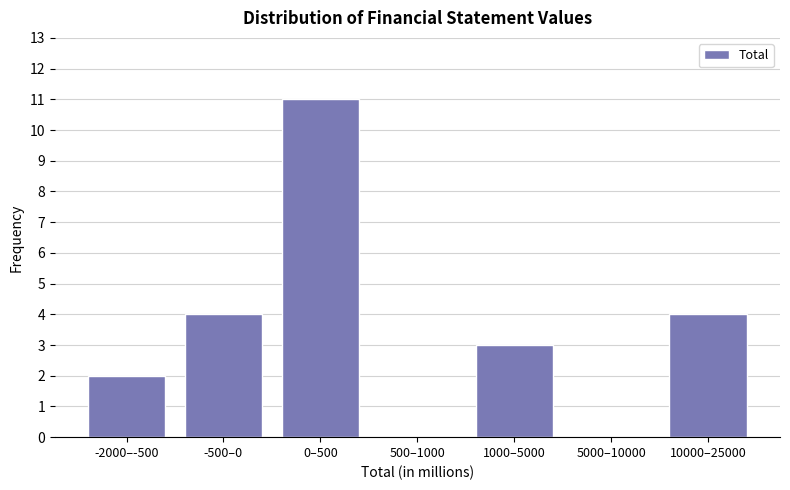

Reading left to right, transcribe all the data shown in this chart.

-2000–-500=2	-500–0=4	0–500=11	500–1000=0	1000–5000=3	5000–10000=0	10000–25000=4